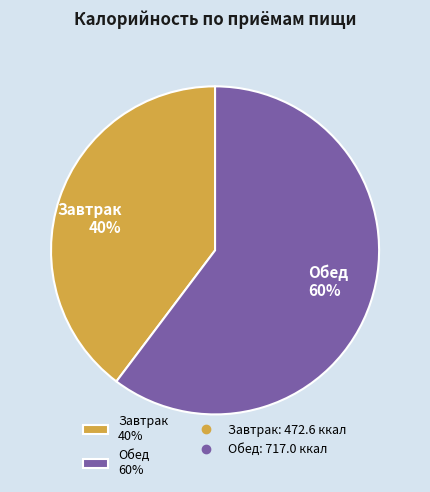

How many segments does this pie chart have?

2